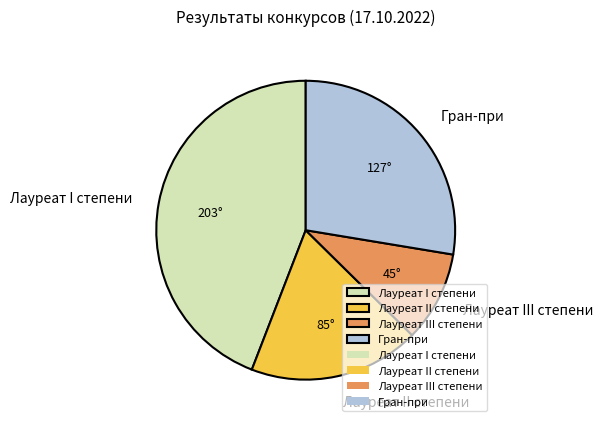

Does Гран-при account for over 50% of the chart?

No